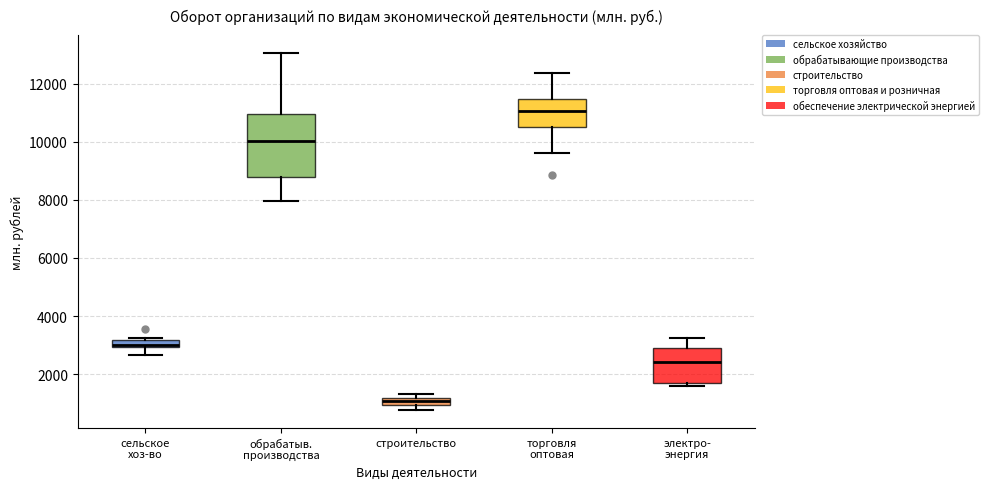

Which box has the highest median line?

торговля оптовая